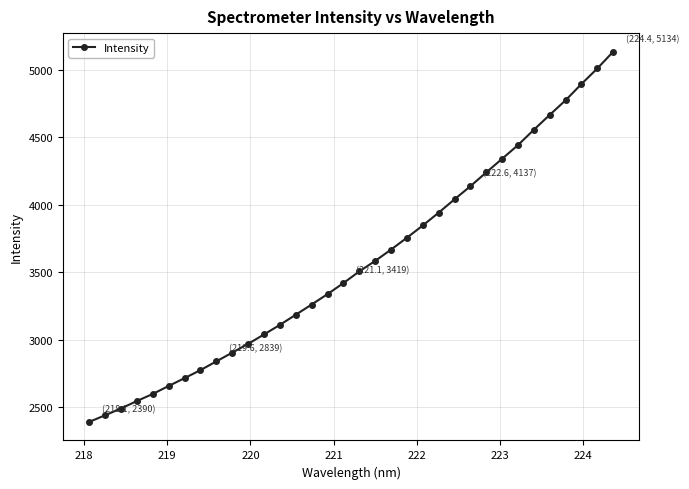

What is the maximum value shown in the chart?

5133.6